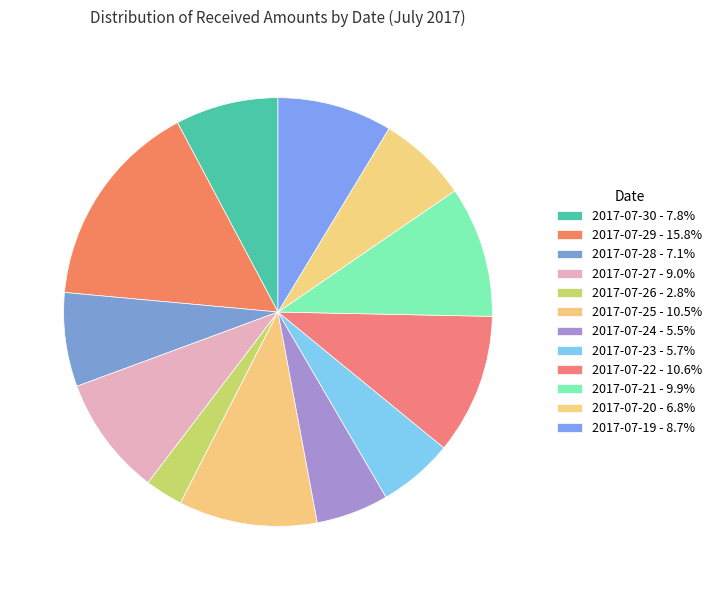

Which category has the smallest portion of the pie?

2017-07-26